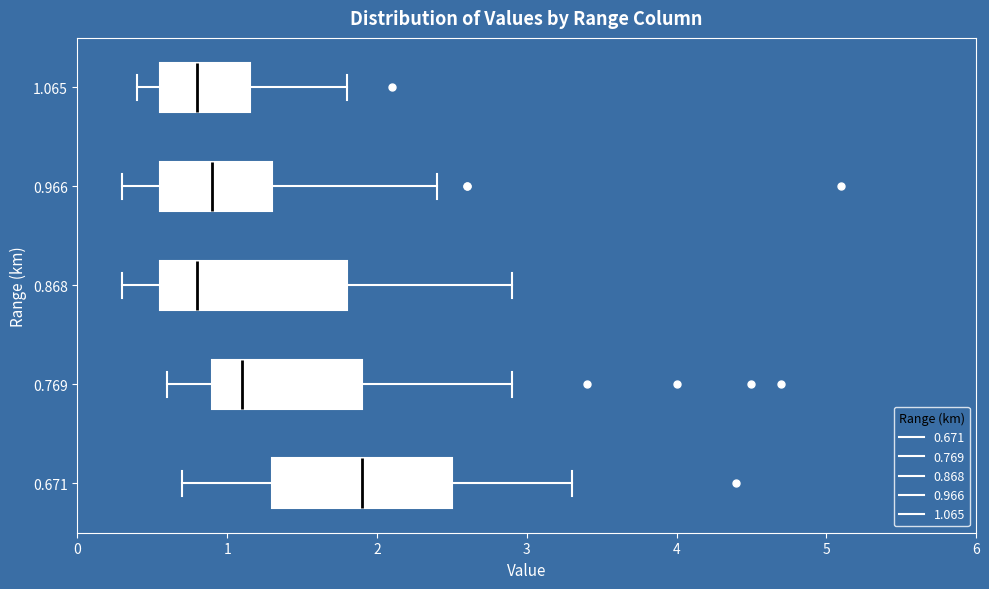

Reading bottom to top, read every box against the x-axis: the position of its median line, the range the box covers, and the ends of its whiskers. The values are not printed on the chart, so give them approximately, as read against the axis.

0.671: median 1.9, box 1.3 to 2.5, whiskers 0.7 to 3.3
0.769: median 1.1, box 0.9 to 1.9, whiskers 0.6 to 2.9
0.868: median 0.8, box 0.6 to 1.8, whiskers 0.3 to 2.9
0.966: median 0.9, box 0.6 to 1.3, whiskers 0.3 to 2.4
1.065: median 0.8, box 0.6 to 1.2, whiskers 0.4 to 1.8